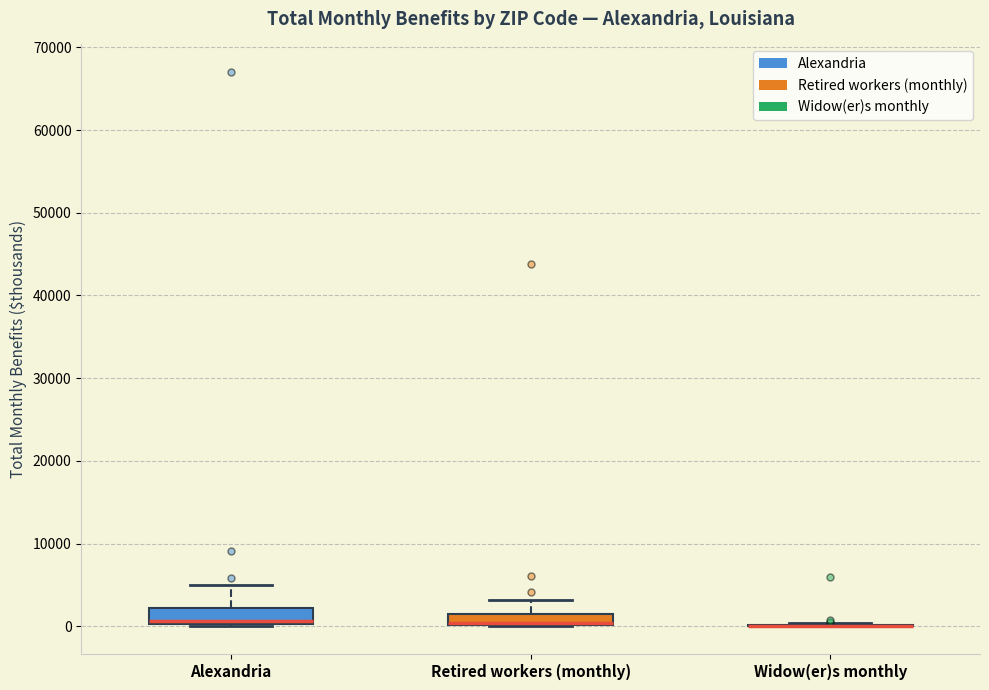

Where is the lower edge of the box for Alexandria on the y-axis? The values are not printed on the chart, so give them approximately, as read against the axis.

0